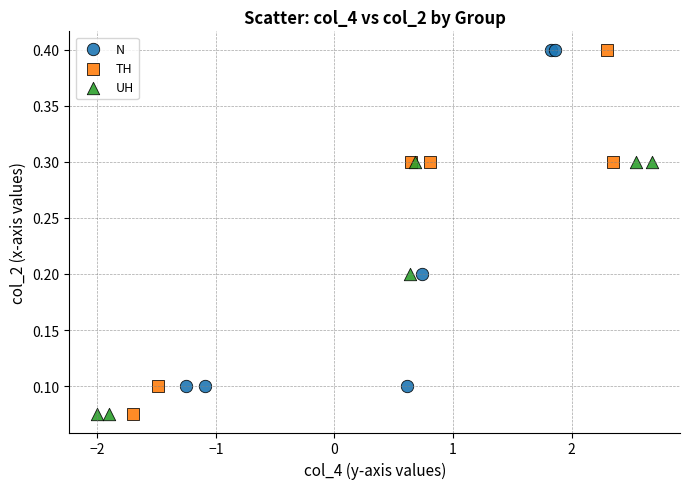

Which series has the largest Y range (max minus min)?

TH